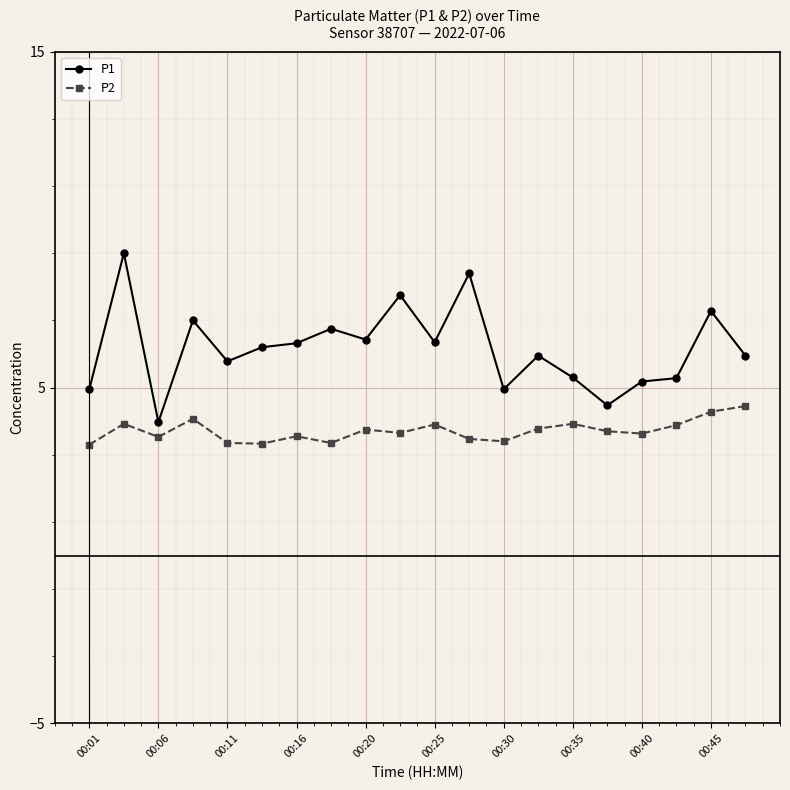

True or false: P2 and P1 cross at least once.

False